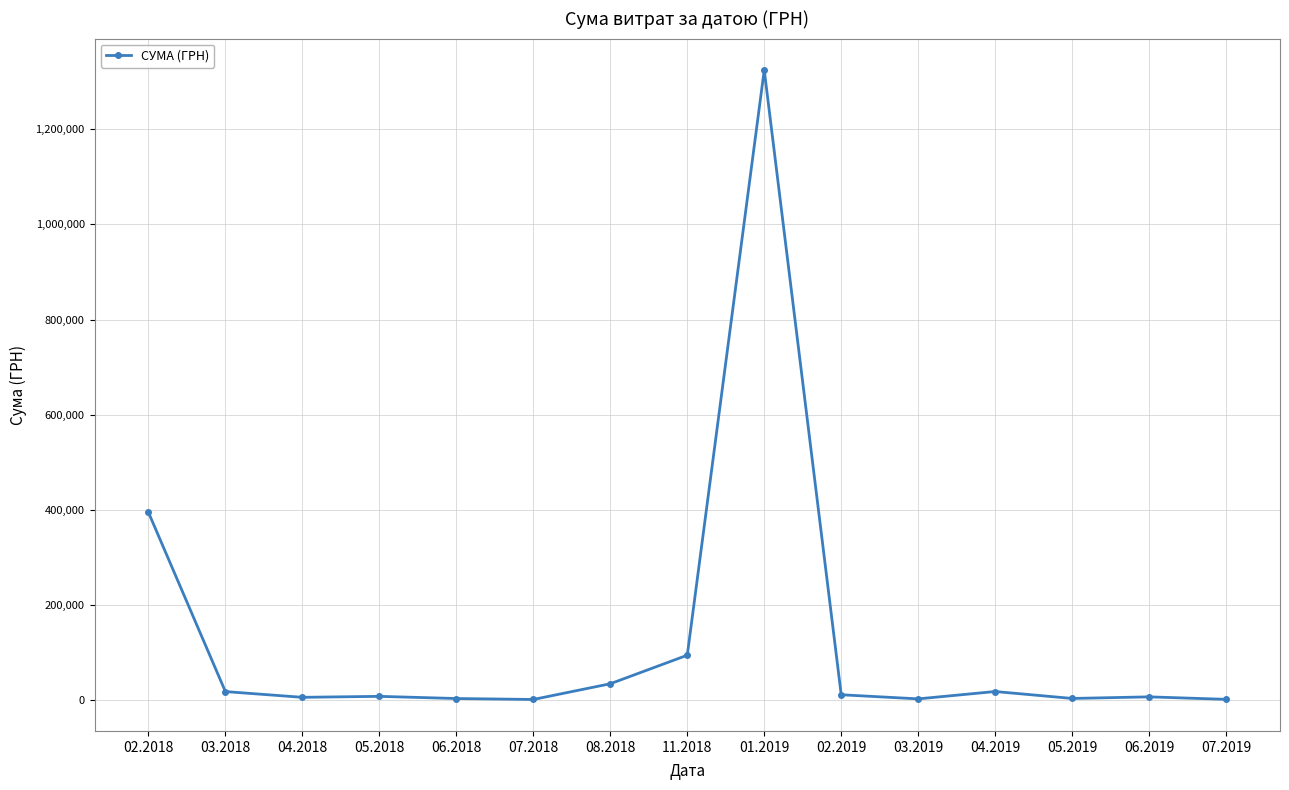

What is the average value?

128496.6